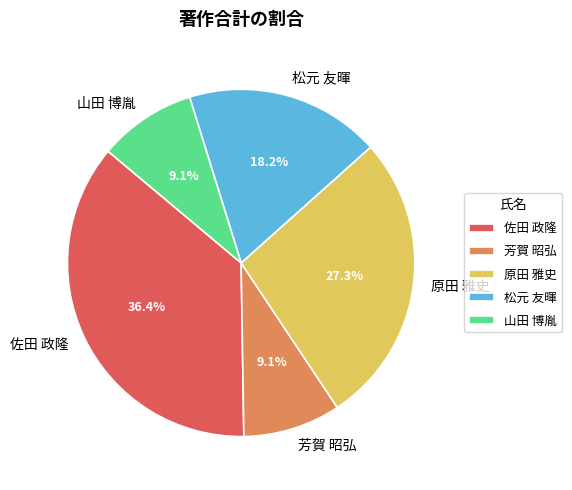

Which category has the biggest portion of the pie?

佐田 政隆